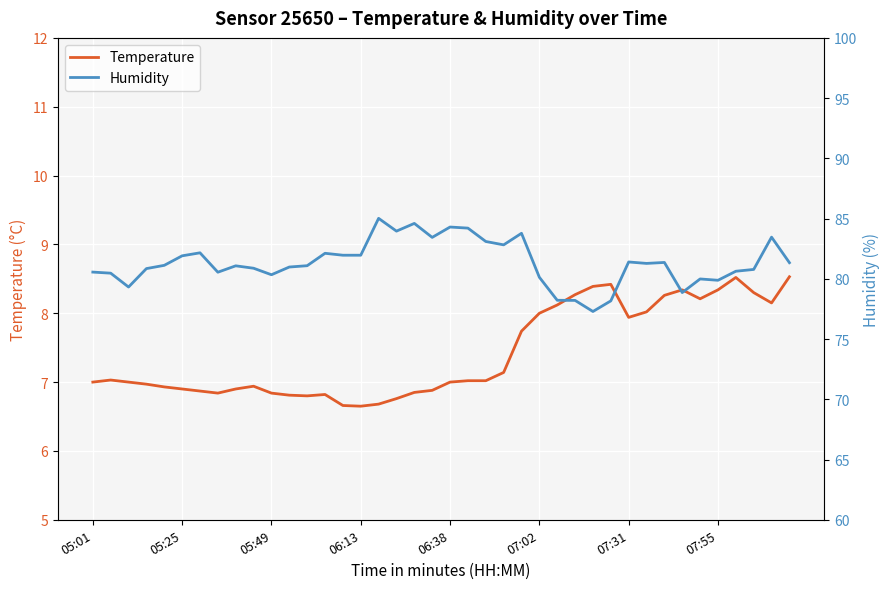

At which category is the sum across all series the highest?

16